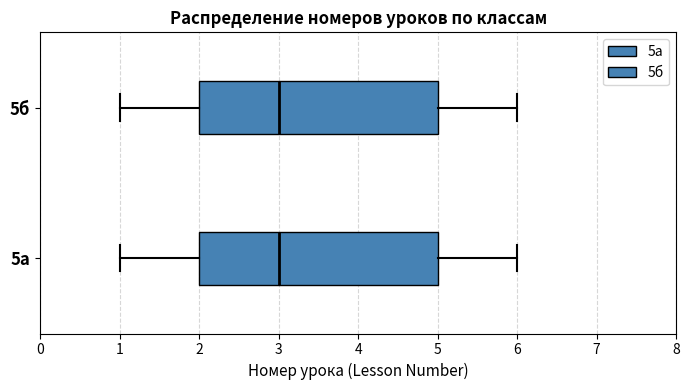

Reading bottom to top, transcribe this box plot: for each box, give where its median line is, the range the box spans, and where its two whiskers end, as read against the x-axis. The values are not printed on the chart, so give them approximately, as read against the axis.

5а: median 3, box 2 to 5, whiskers 1 to 6
5б: median 3, box 2 to 5, whiskers 1 to 6